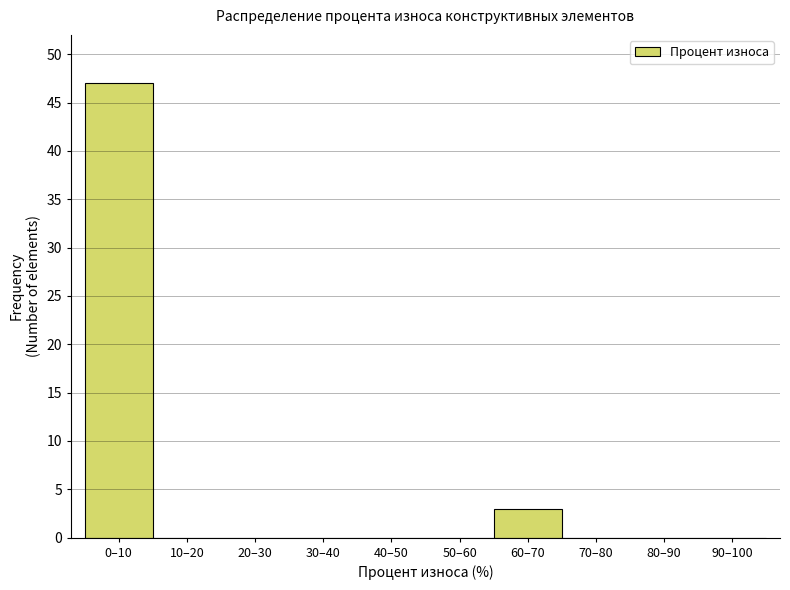

Reading left to right, list all the values displayed in this chart.

0–10=47	10–20=0	20–30=0	30–40=0	40–50=0	50–60=0	60–70=3	70–80=0	80–90=0	90–100=0